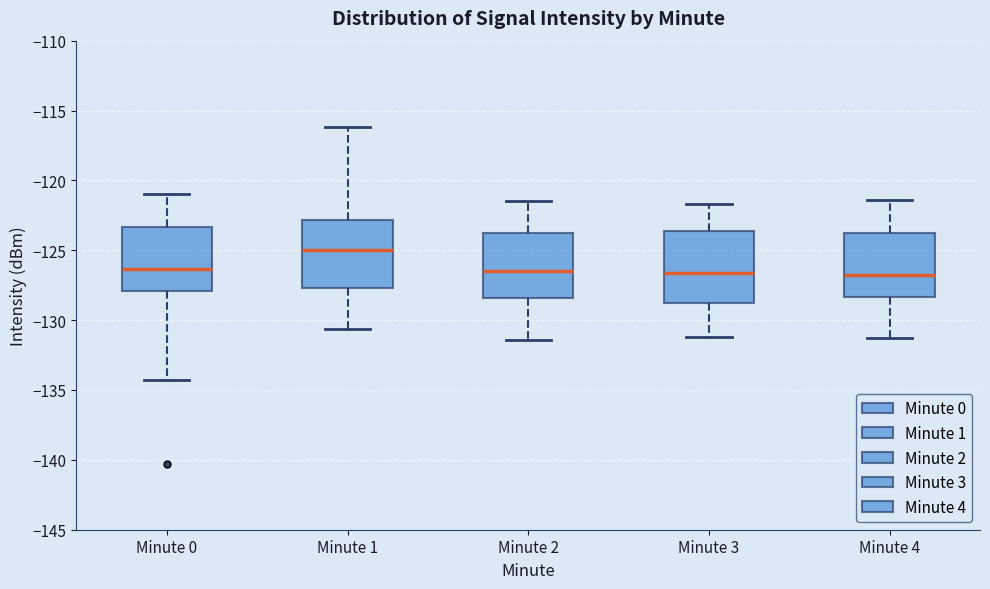

Reading left to right, transcribe this box plot: for each box, give where its median line is, the range the box spans, and where its two whiskers end, as read against the y-axis. The values are not printed on the chart, so give them approximately, as read against the axis.

Minute 0: median -126.5, box -128.0 to -123.5, whiskers -134.5 to -121.0
Minute 1: median -125.0, box -127.5 to -123.0, whiskers -130.5 to -116.0
Minute 2: median -126.5, box -128.5 to -123.5, whiskers -131.5 to -121.5
Minute 3: median -126.5, box -128.5 to -123.5, whiskers -131.0 to -121.5
Minute 4: median -127.0, box -128.5 to -123.5, whiskers -131.5 to -121.5